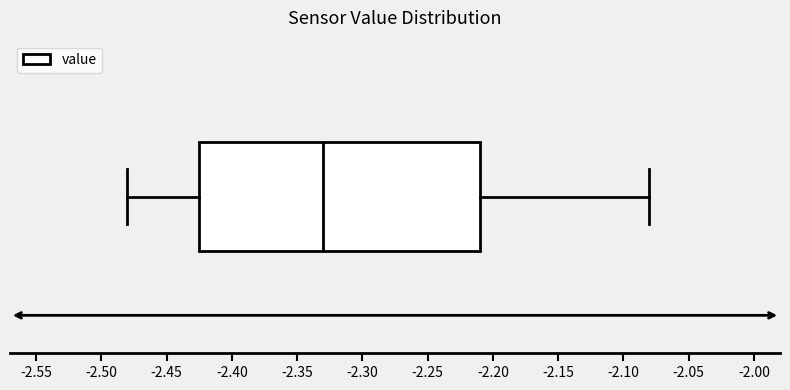

Transcribe this box plot: give where the median line is, the range the box spans, and where the two whiskers end, as read against the x-axis. The values are not printed on the chart, so give them approximately, as read against the axis.

median -2.330, box -2.425 to -2.210, whiskers -2.480 to -2.080